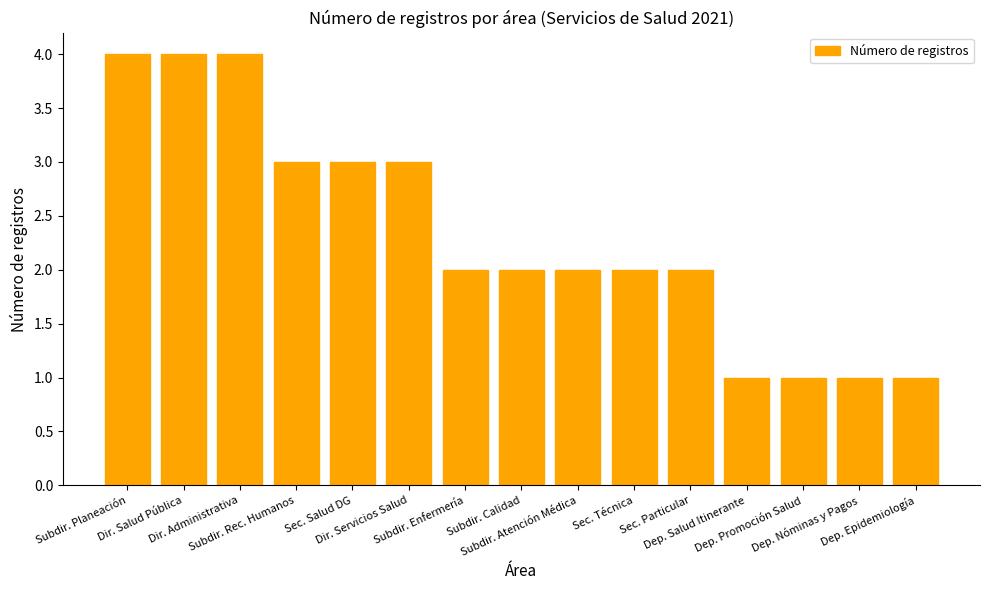

What position from the right is Dep. Promoción Salud?

3